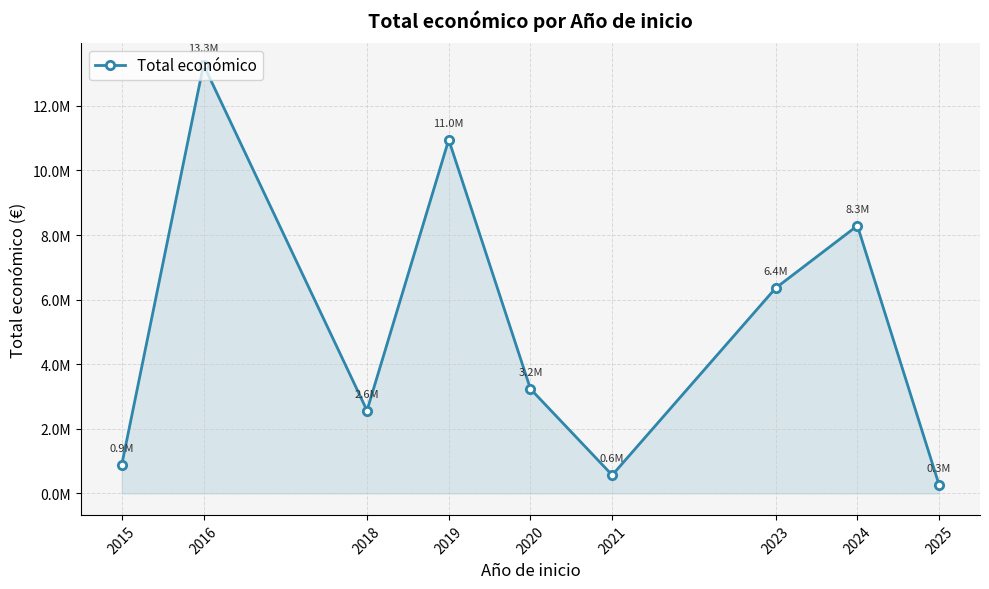

Does the chart have visible grid lines?

Yes